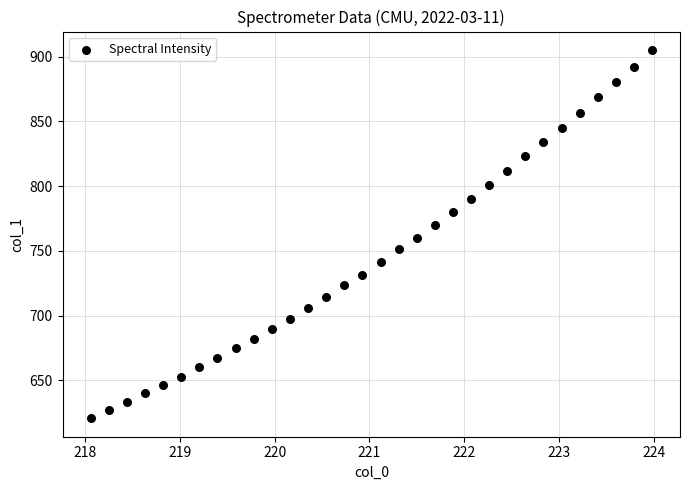

What is the range of Y values (max minus min)?

284.7